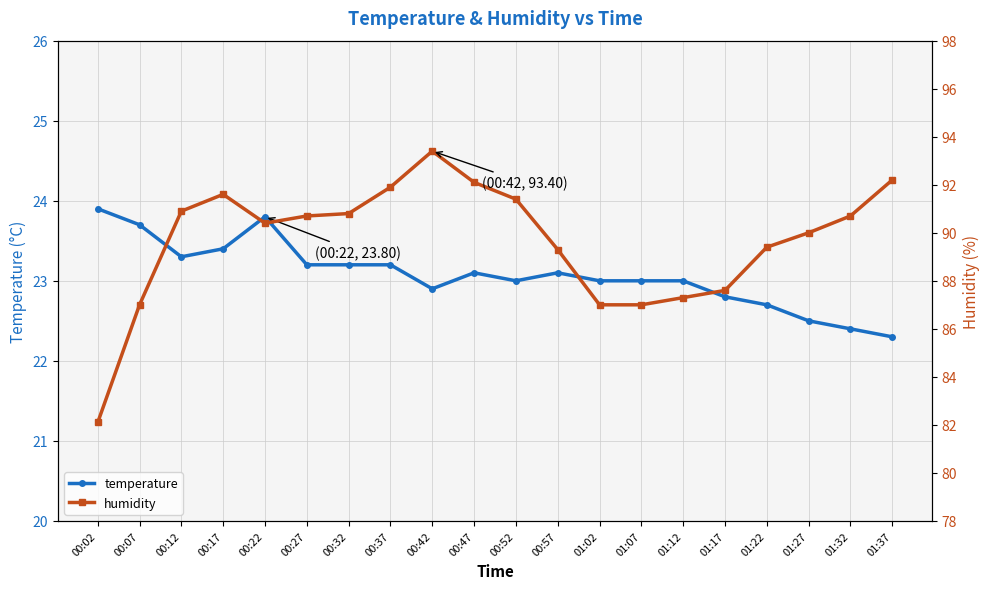

List the series in order of their peak value, highest first.

humidity, temperature